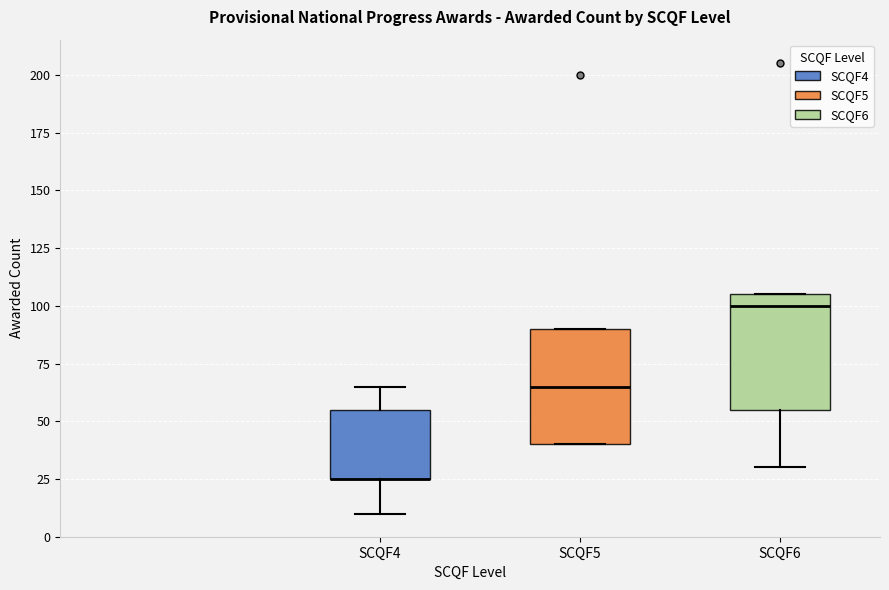

Where does the median line of the box for SCQF6 sit on the y-axis? The values are not printed on the chart, so give them approximately, as read against the axis.

100